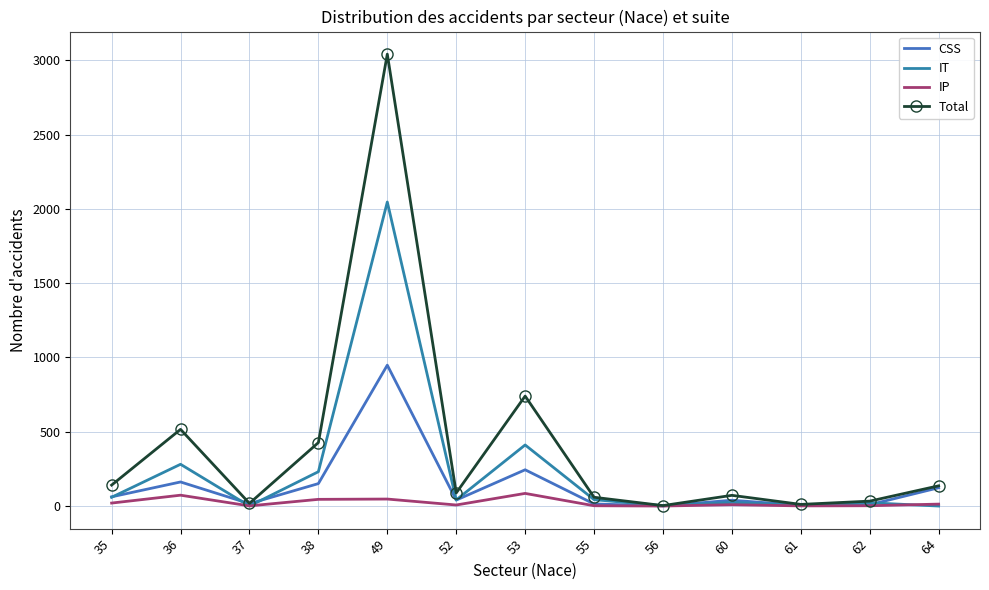

Reading left to right, transcribe all the data shown in this chart.

CSS: 62	162	16	151	948	40	244	14	1	39	5	9	123
IT: 59	281	0	231	2046	41	411	43	2	24	5	22	0
IP: 20	73	1	45	47	7	85	2	0	9	1	2	13
Total: 141	516	18	427	3041	88	740	59	3	72	11	33	136